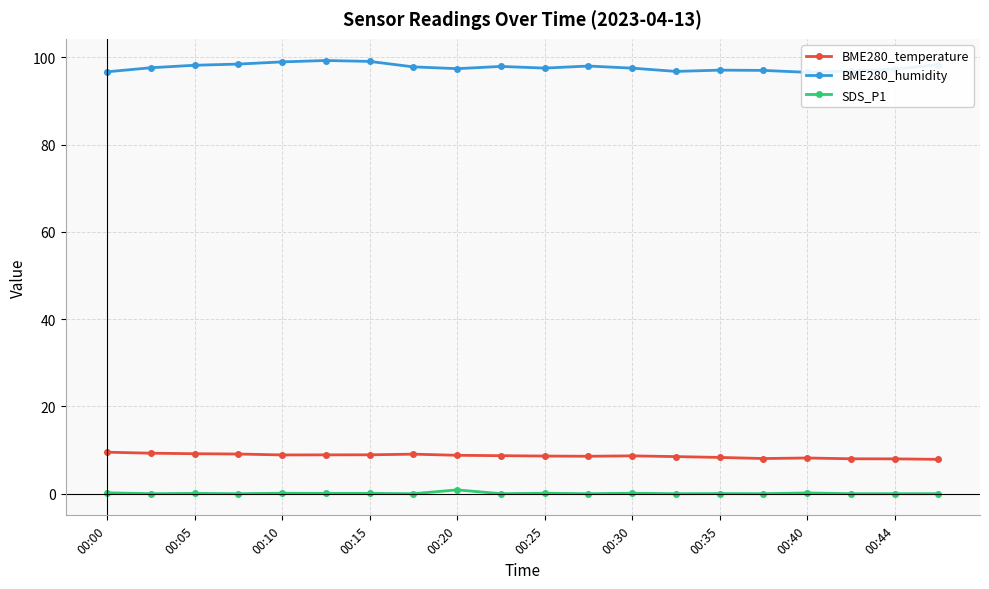

True or false: SDS_P1 has more than 1 interior local peaks.

True